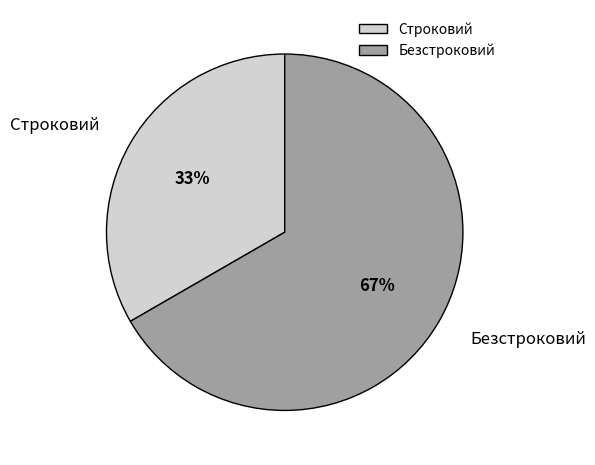

What is the ratio of the value at Безстроковий to the value at Строковий?

2.0